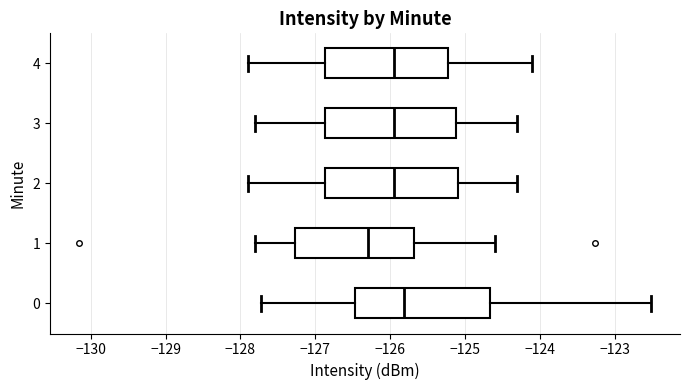

Reading bottom to top, read every box against the x-axis: the position of its median line, the range the box covers, and the ends of its whiskers. The values are not printed on the chart, so give them approximately, as read against the axis.

0: median -125.8, box -126.5 to -124.7, whiskers -127.7 to -122.5
1: median -126.3, box -127.3 to -125.7, whiskers -127.8 to -124.6
2: median -125.9, box -126.9 to -125.1, whiskers -127.9 to -124.3
3: median -125.9, box -126.9 to -125.1, whiskers -127.8 to -124.3
4: median -125.9, box -126.9 to -125.2, whiskers -127.9 to -124.1